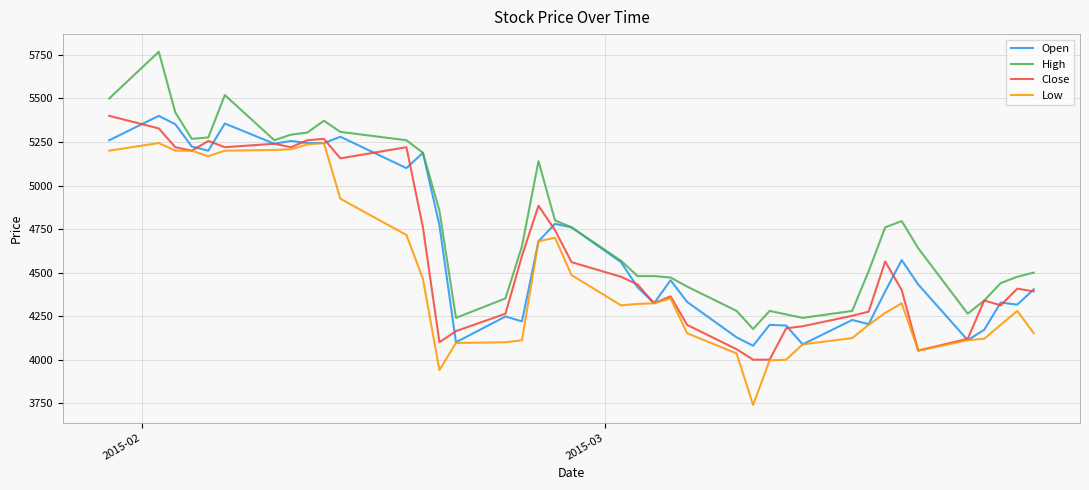

What is the sum of all Close values?

184404.0